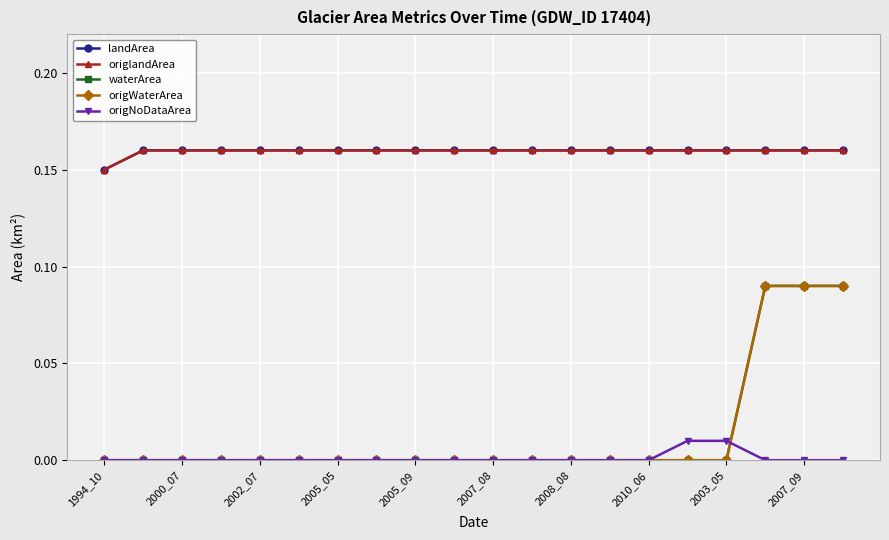

True or false: waterArea has more than 1 interior local peaks.

False